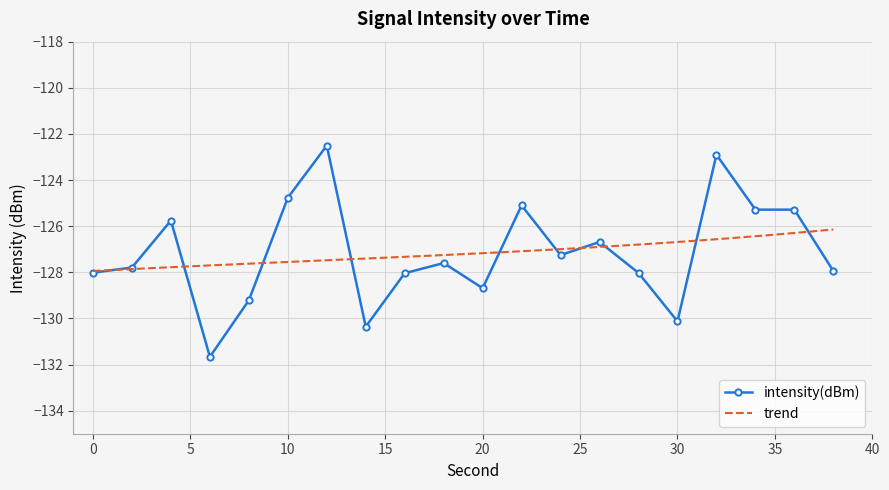

True or false: intensity(dBm) has more than 0 points higher than both neighbors.

True